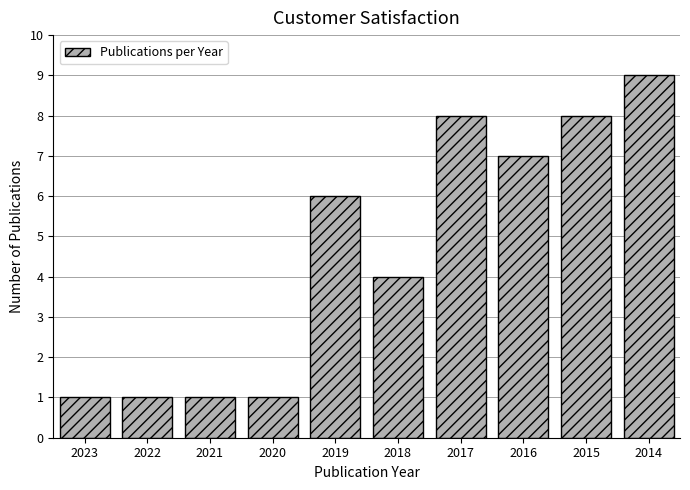

Reading right to left, what are all the values shown in this chart?

9	8	7	8	4	6	1	1	1	1